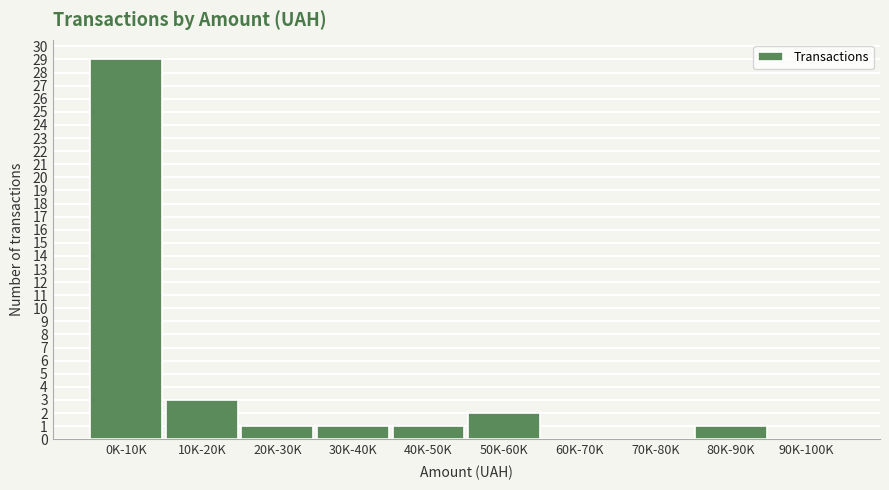

Reading left to right, transcribe all the data shown in this chart.

0K-10K=29	10K-20K=3	20K-30K=1	30K-40K=1	40K-50K=1	50K-60K=2	60K-70K=0	70K-80K=0	80K-90K=1	90K-100K=0